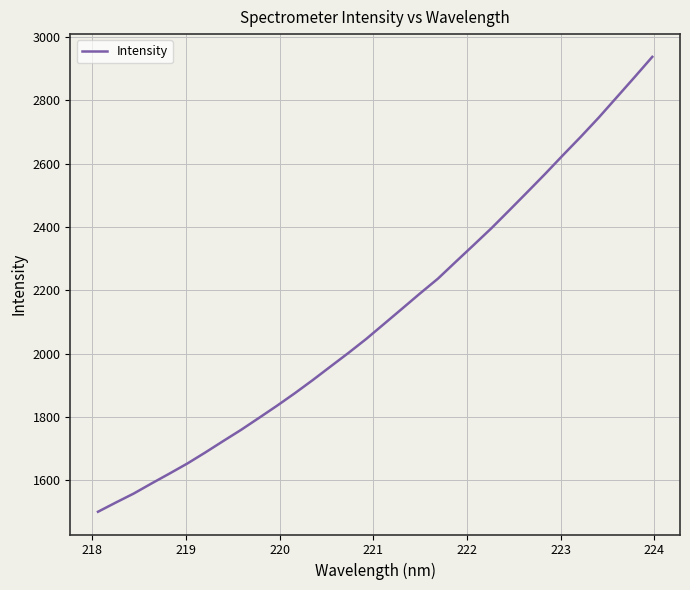

What is the greatest value displayed?

2937.2